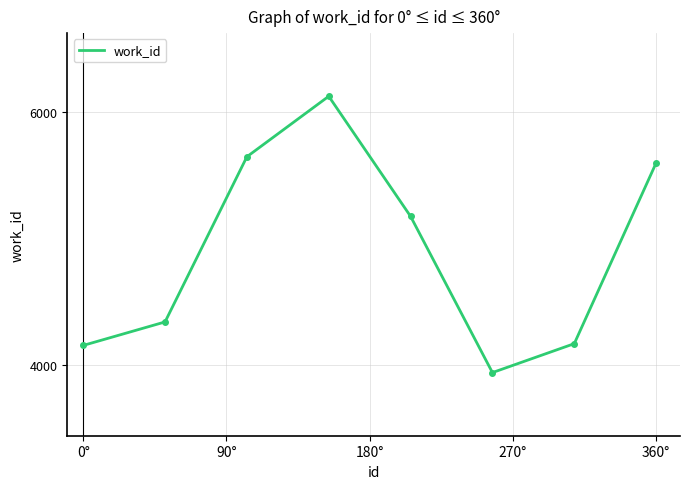

What is the greatest value displayed?

6126